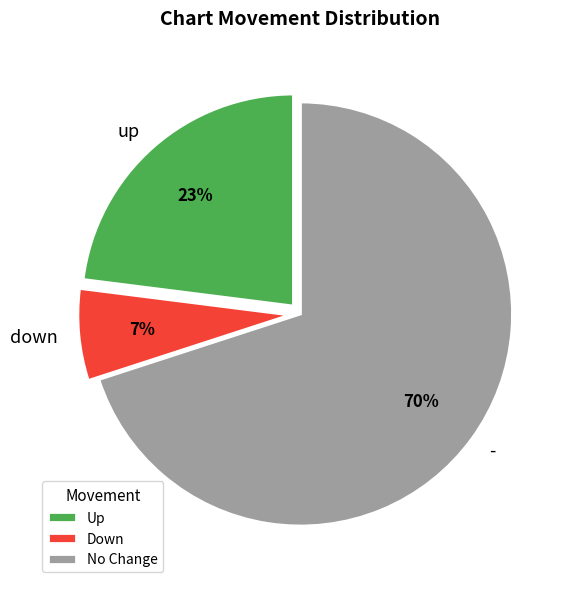

To the nearest percent, what portion does - represent?

70%